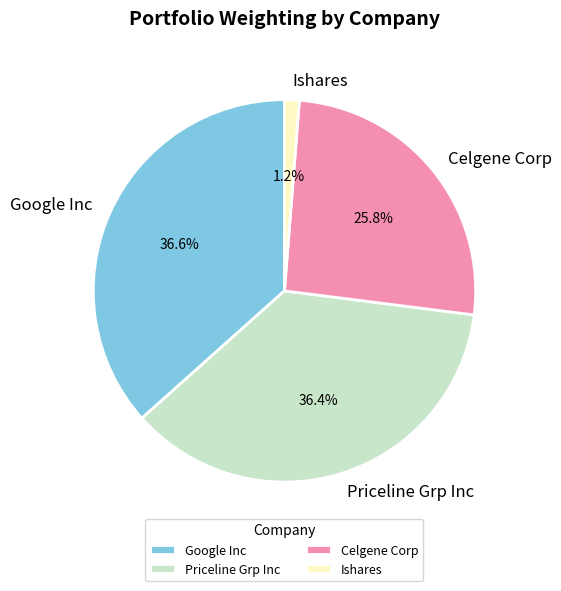

Do Google Inc and Celgene Corp together represent more than half of the pie?

Yes